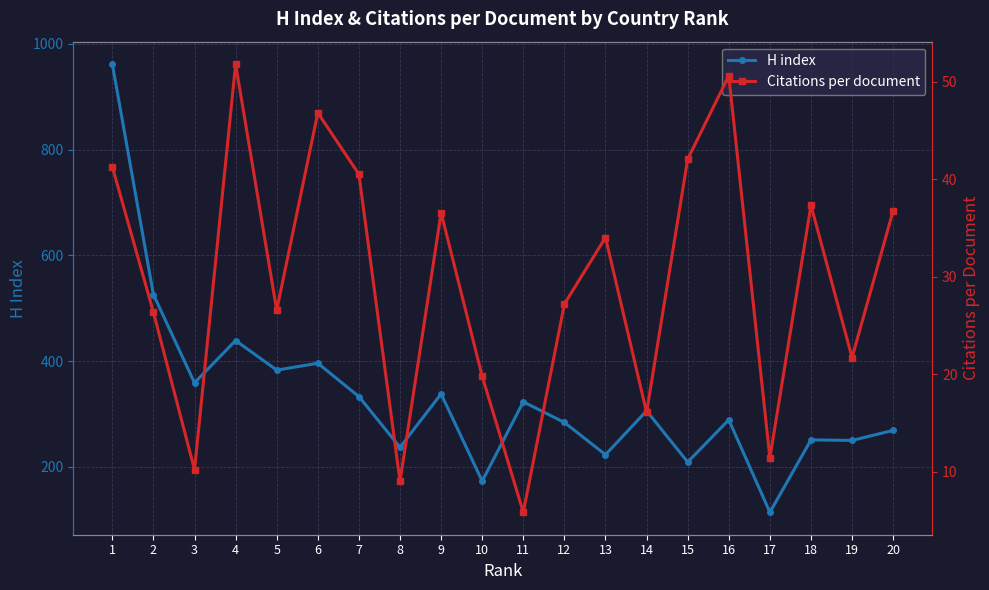

Is this an area chart (filled region under the line)?

No